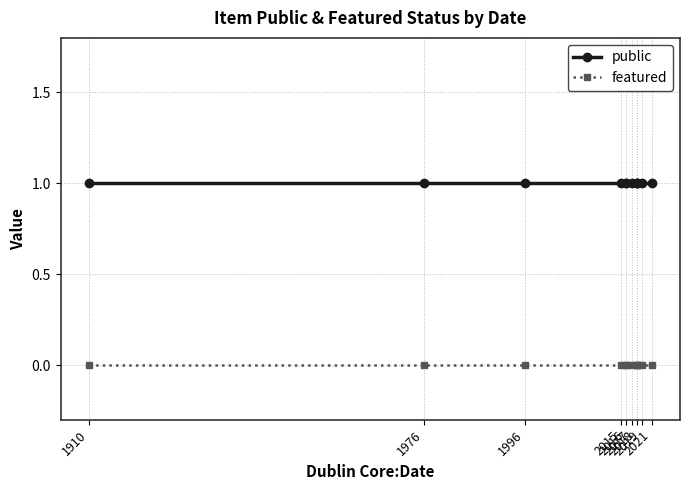

What is the highest value of the public series?

1